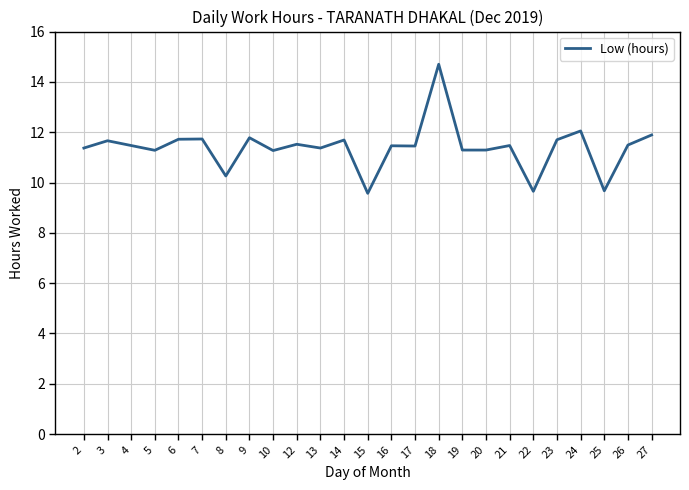

What is the ratio of the value at 2 to the value at 26?

1.0